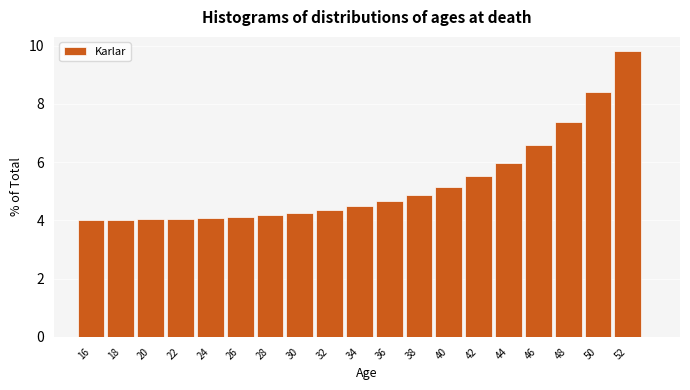

The chart shows a value of 6.0 at 44. True or false?

True